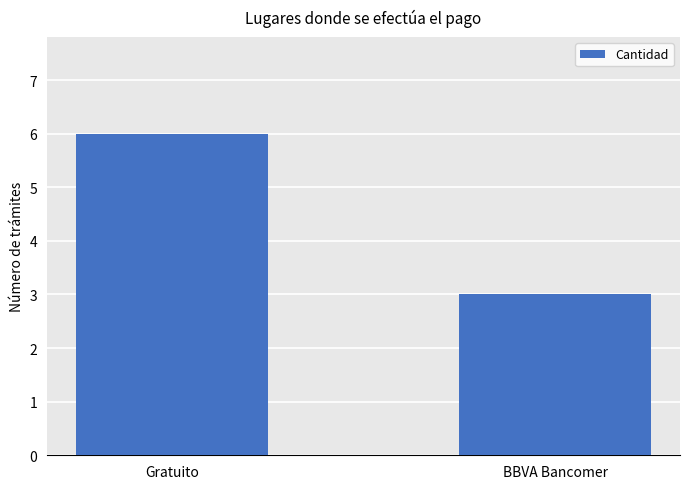

What position from the left is Gratuito?

1